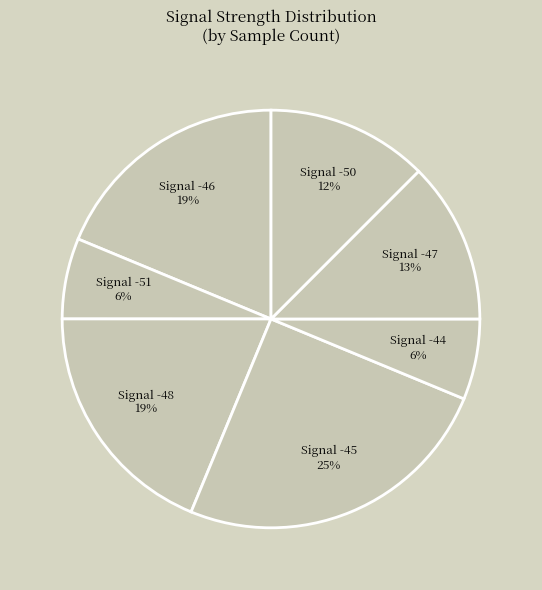

How many segments does this pie chart have?

7